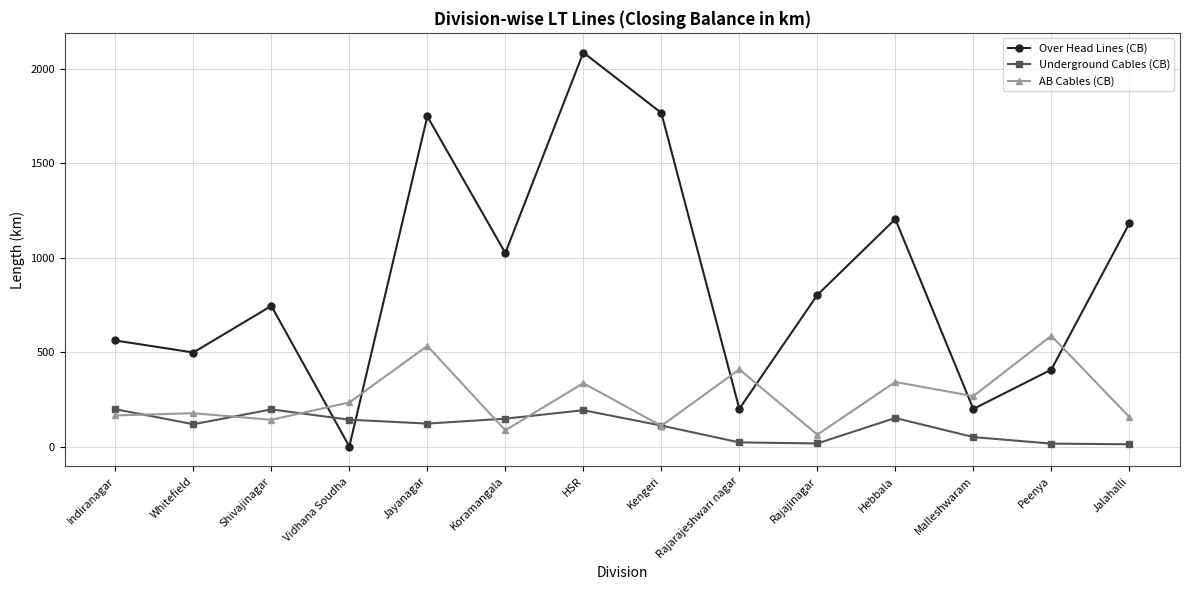

What is the lowest value of the AB Cables (CB) series?

62.8